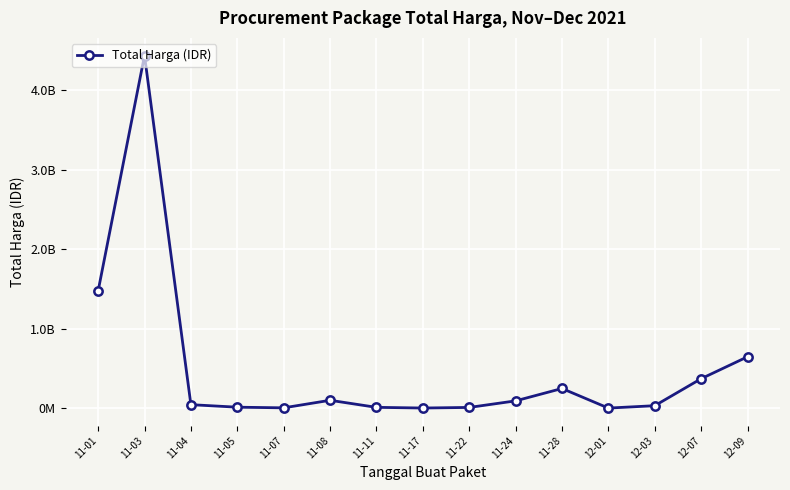

Is this an area chart (filled region under the line)?

No